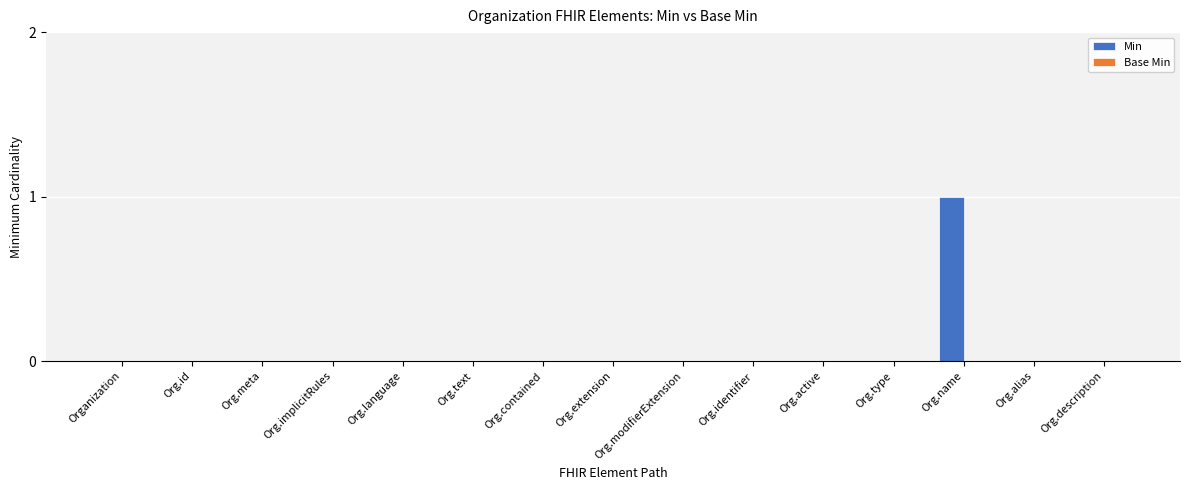

True or false: the data shows 0 at Org.language.

True